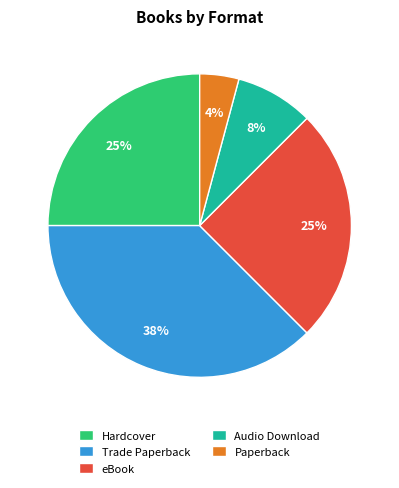

Is Audio Download the majority of the pie?

No